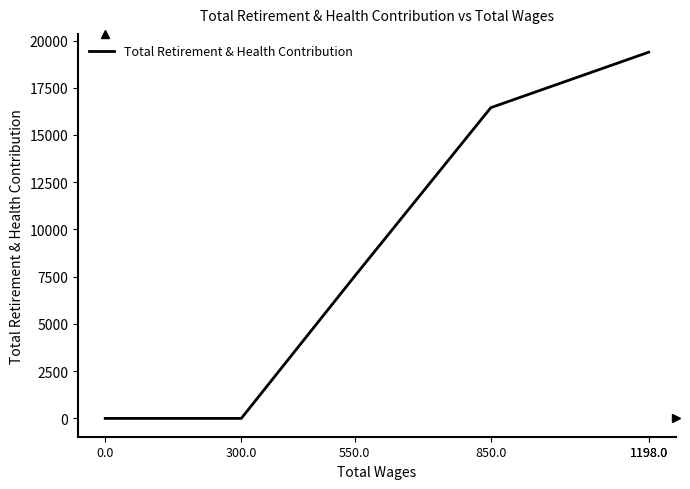

Read the value at 550.0.

7529